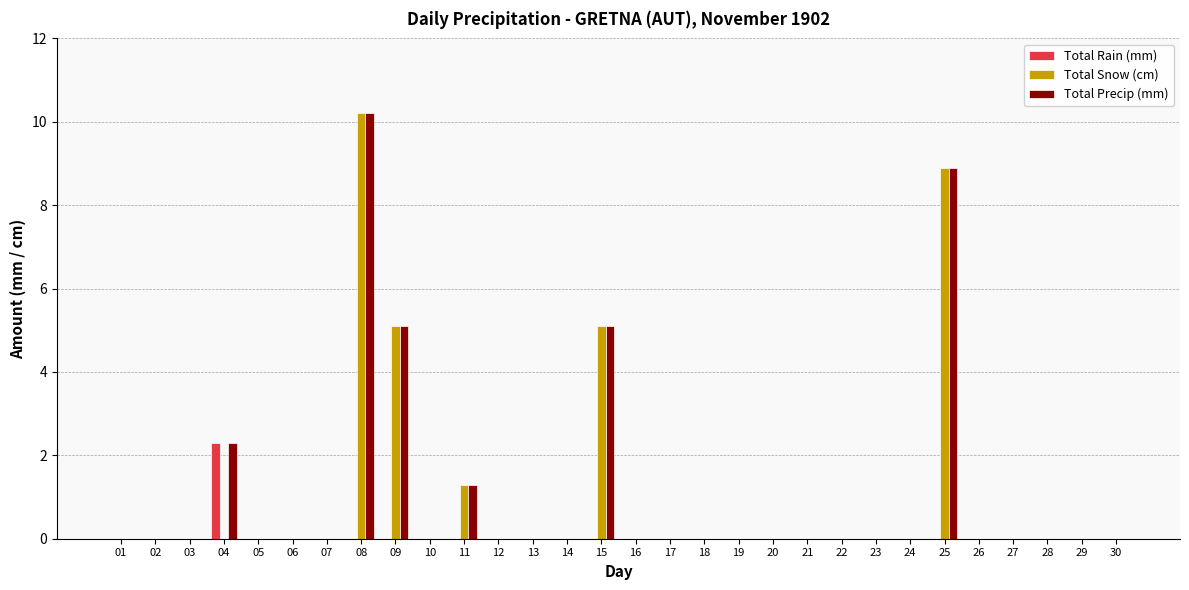

The Total Rain (mm) series shows -0.8 at 26. True or false?

False